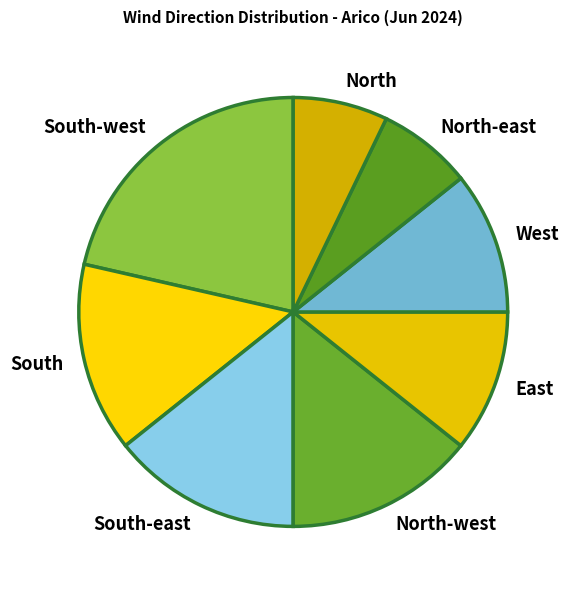

Is North-east the majority of the pie?

No